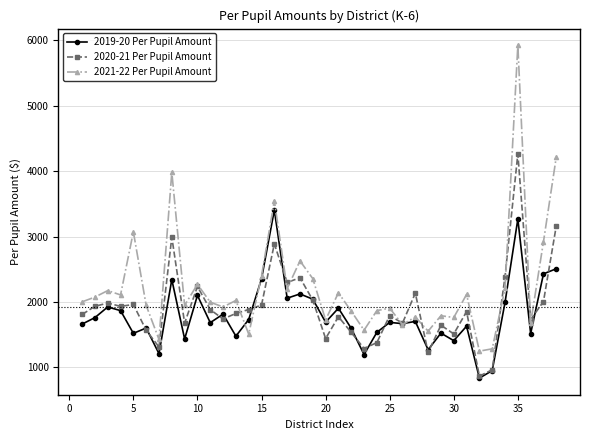

Which series has the widest spread of values?

2021-22 Per Pupil Amount